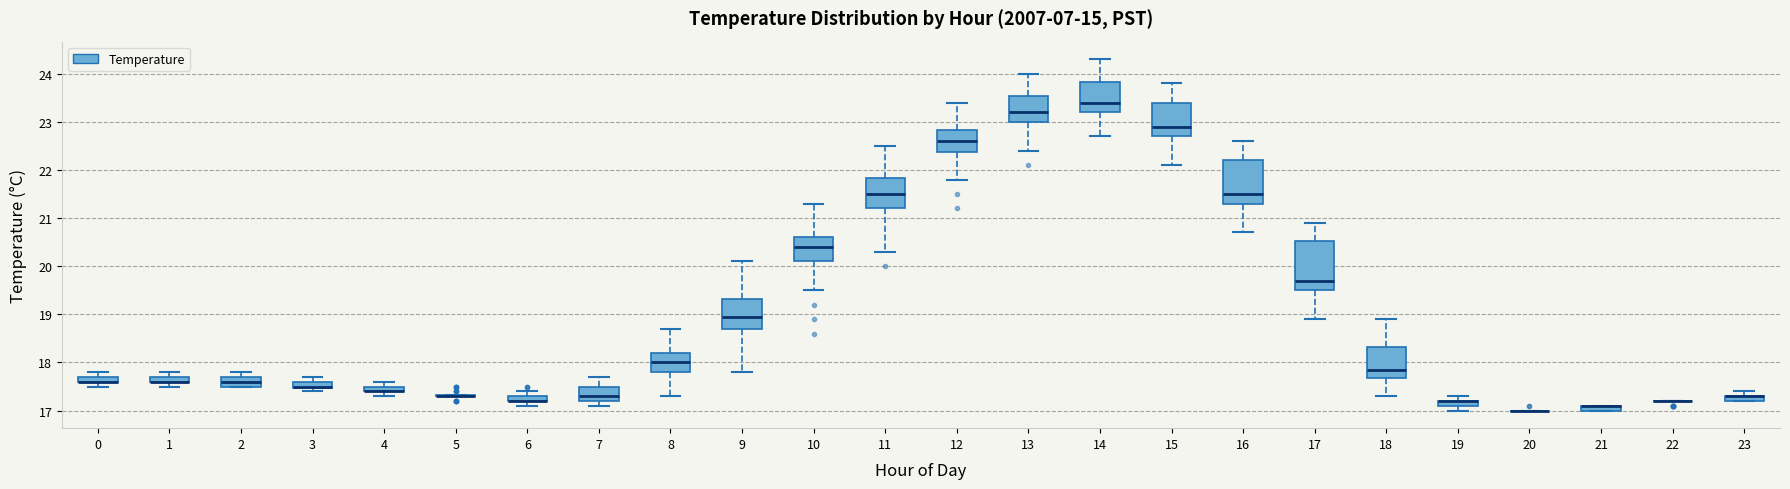

Comparing the boxes themselves (not the whiskers), which one is the tallest?

17